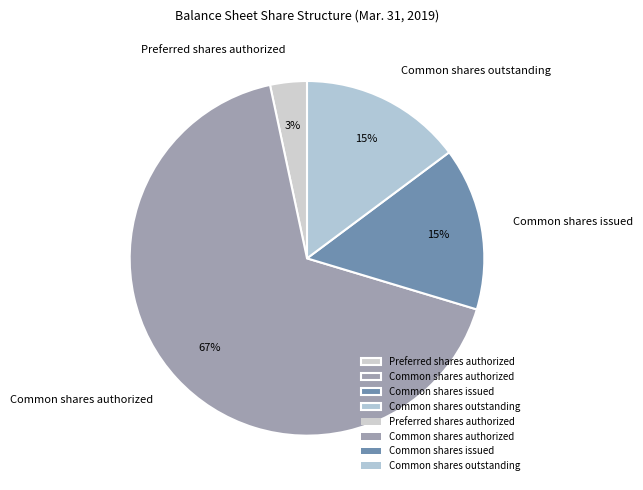

Combined, do Common shares authorized and Common shares outstanding account for over 50%?

Yes